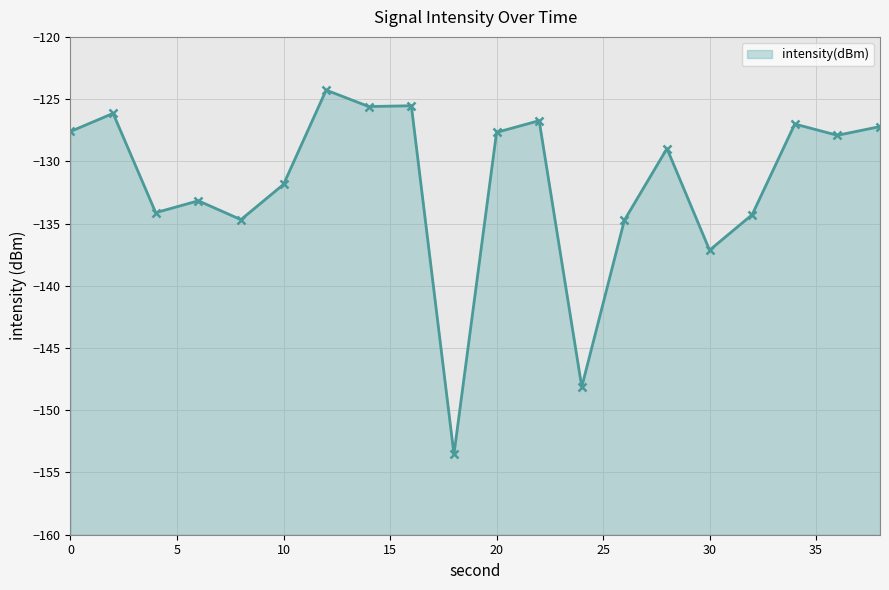

What is the sum of the values at 32 and 10?

-266.1